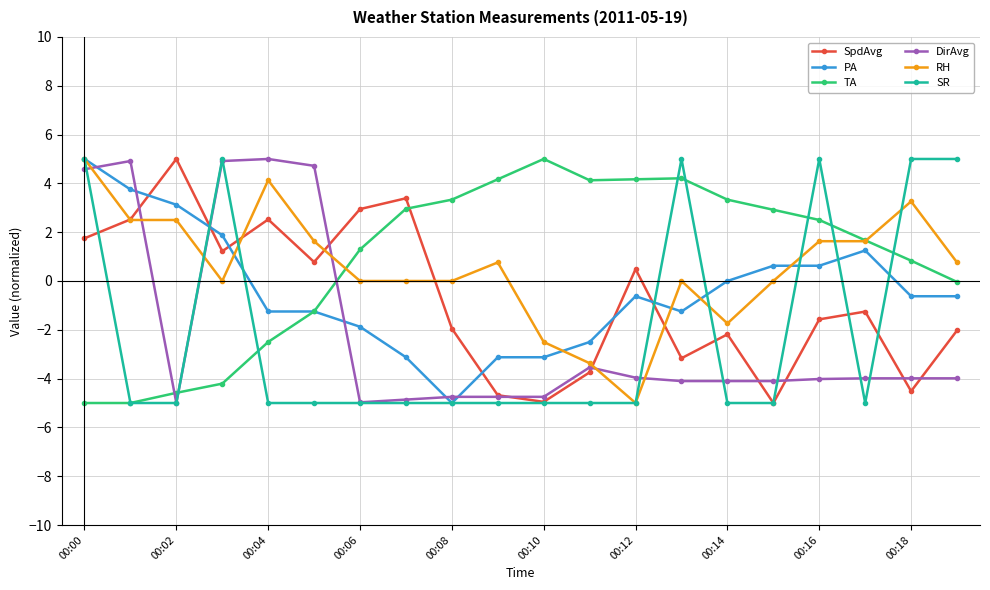

What is the maximum value shown in the chart?

5.0